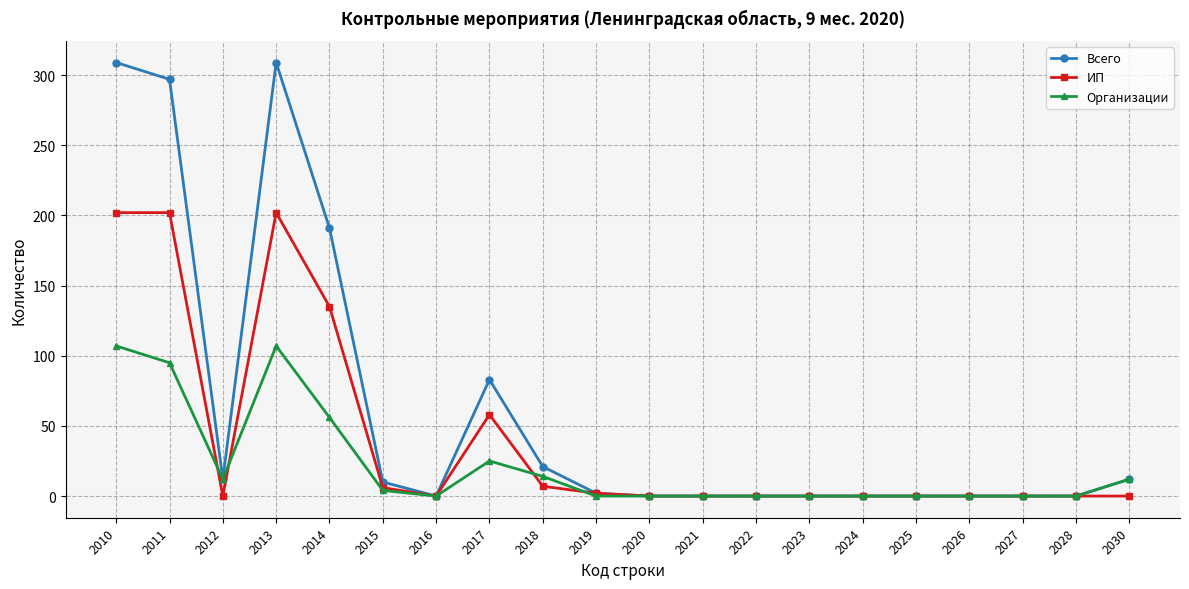

Which series has the largest range (max minus min)?

Всего